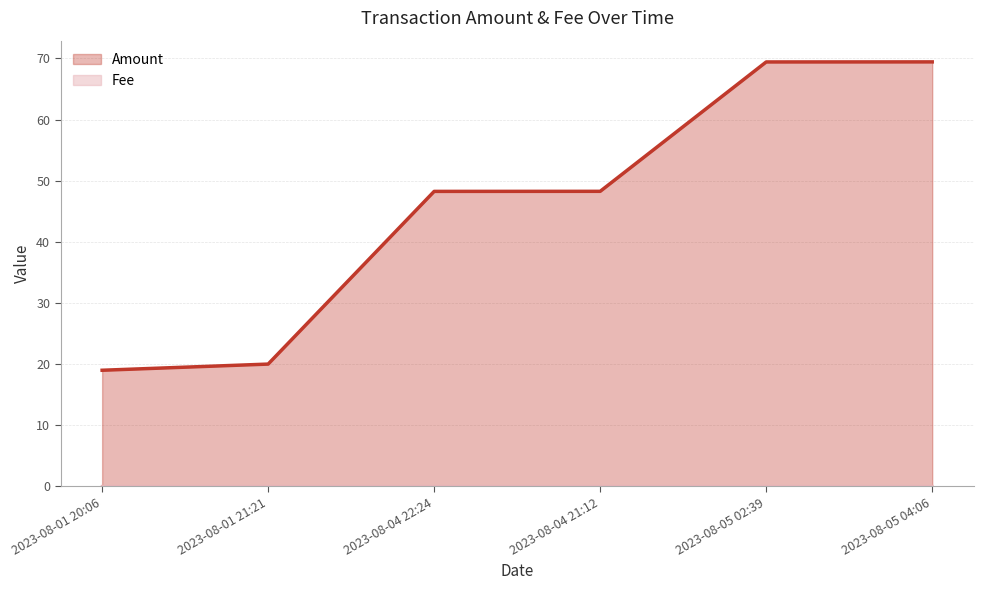

Does the chart have visible grid lines?

Yes